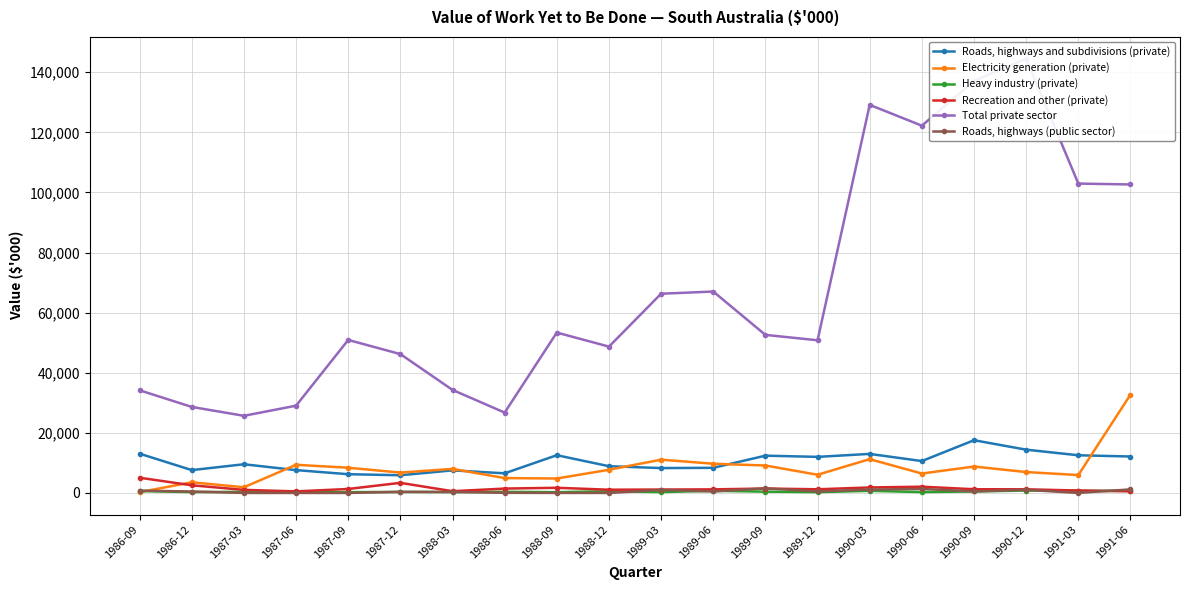

Reading left to right, extract all data points from this chart.

Roads, highways and subdivisions (private): 1986-09=13075	1986-12=7599	1987-03=9548	1987-06=7603	1987-09=6237	1987-12=5891	1988-03=7514	1988-06=6536	1988-09=12562	1988-12=8898	1989-03=8275	1989-06=8366	1989-09=12402	1989-12=12011	1990-03=12992	1990-06=10610	1990-09=17544	1990-12=14403	1991-03=12536	1991-06=12128
Electricity generation (private): 1986-09=254	1986-12=3554	1987-03=1897	1987-06=9369	1987-09=8393	1987-12=6778	1988-03=8007	1988-06=4945	1988-09=4805	1988-12=7714	1989-03=11069	1989-06=9723	1989-09=9131	1989-12=6054	1990-03=11247	1990-06=6459	1990-09=8793	1990-12=6953	1991-03=5954	1991-06=32705
Heavy industry (private): 1986-09=625	1986-12=287	1987-03=372	1987-06=248	1987-09=272	1987-12=328	1988-03=294	1988-06=378	1988-09=261	1988-12=559	1989-03=295	1989-06=710	1989-09=429	1989-12=269	1990-03=699	1990-06=288	1990-09=492	1990-12=799	1991-03=705	1991-06=669
Recreation and other (private): 1986-09=5063	1986-12=2548	1987-03=1022	1987-06=520	1987-09=1323	1987-12=3360	1988-03=581	1988-06=1455	1988-09=1717	1988-12=1077	1989-03=1132	1989-06=1193	1989-09=1470	1989-12=1221	1990-03=1826	1990-06=2081	1990-09=1233	1990-12=1216	1991-03=800	1991-06=565
Total private sector: 1986-09=34166	1986-12=28628	1987-03=25670	1987-06=29044	1987-09=50917	1987-12=46213	1988-03=34290	1988-06=26741	1988-09=53374	1988-12=48698	1989-03=66299	1989-06=67032	1989-09=52601	1989-12=50811	1990-03=129158	1990-06=122224	1990-09=137159	1990-12=144529	1991-03=102959	1991-06=102666
Roads, highways (public sector): 1986-09=771	1986-12=478	1987-03=0	1987-06=0	1987-09=0	1987-12=369	1988-03=324	1988-06=45	1988-09=6	1988-12=0	1989-03=1000	1989-06=500	1989-09=1524	1989-12=503	1990-03=1124	1990-06=1331	1990-09=523	1990-12=1036	1991-03=1	1991-06=1185